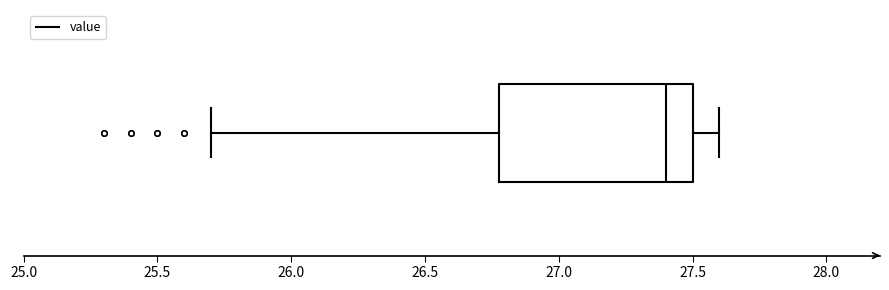

Transcribe this box plot: give where the median line is, the range the box spans, and where the two whiskers end, as read against the x-axis. The values are not printed on the chart, so give them approximately, as read against the axis.

median 27.4, box 26.8 to 27.5, whiskers 25.7 to 27.6